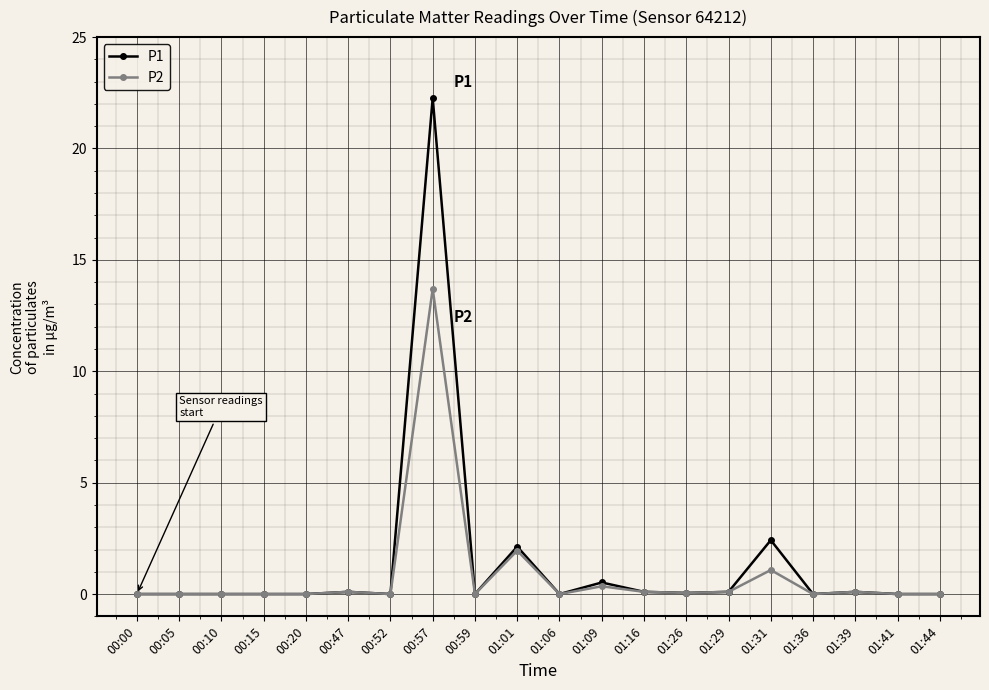

True or false: P2 has a value of 5.3 at 00:57.

False